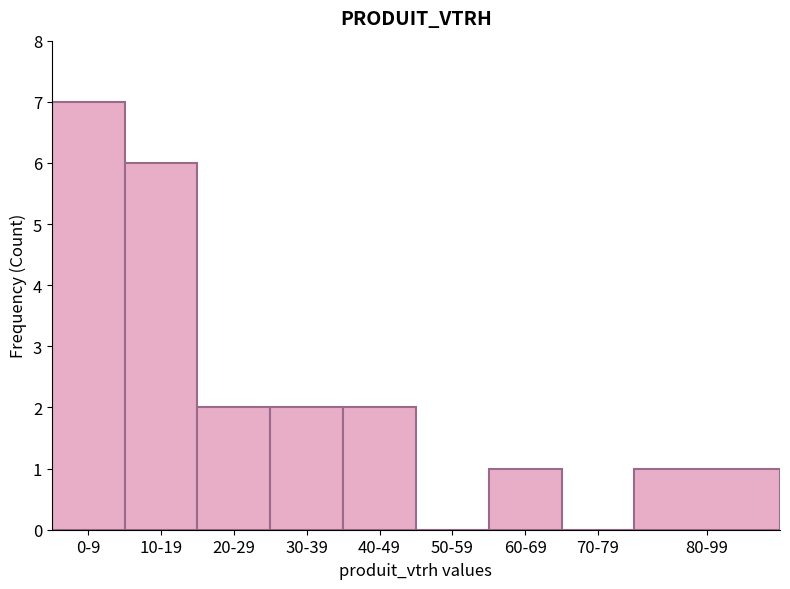

Reading left to right, what are all the values shown in this chart?

0-9=7	10-19=6	20-29=2	30-39=2	40-49=2	50-59=0	60-69=1	70-79=0	80-99=1